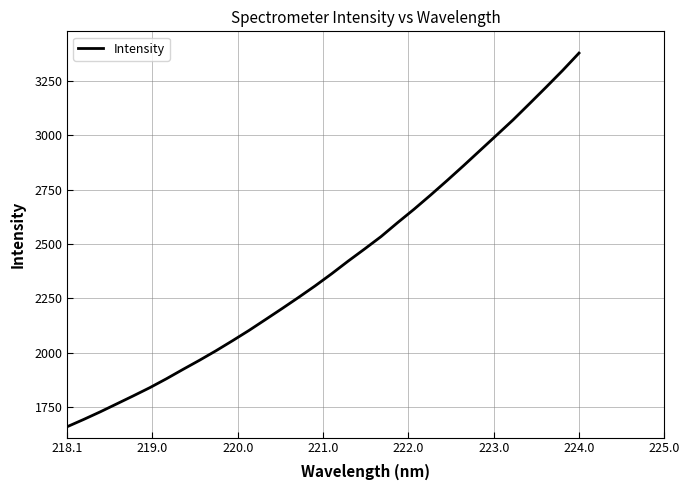

What is the smallest value displayed?

1659.3